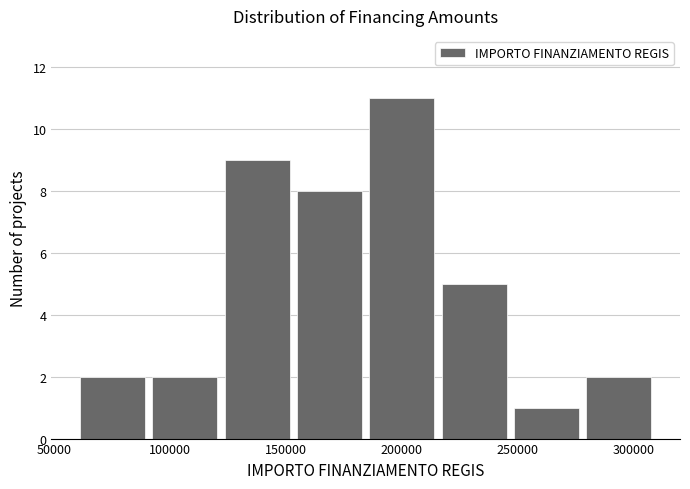

What is the height of the bar covering 155000 to 185000 on the x-axis? Neither the bar edges nor the heights are printed on the chart, so give them approximately, as read against the axes.

8